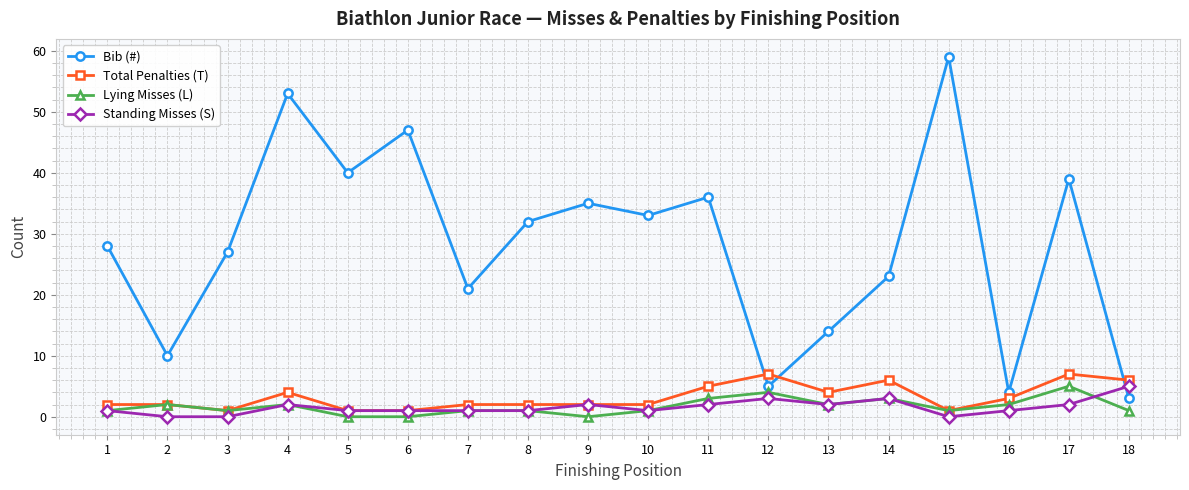

Count the number of data series in this chart.

4